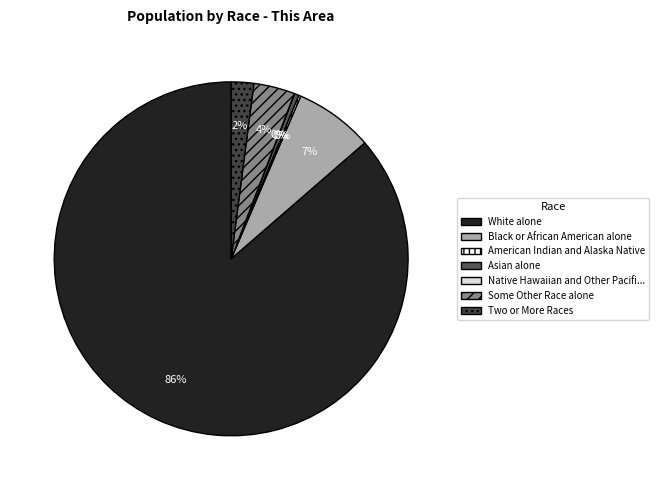

Is there any slice that represents more than half of the pie?

Yes